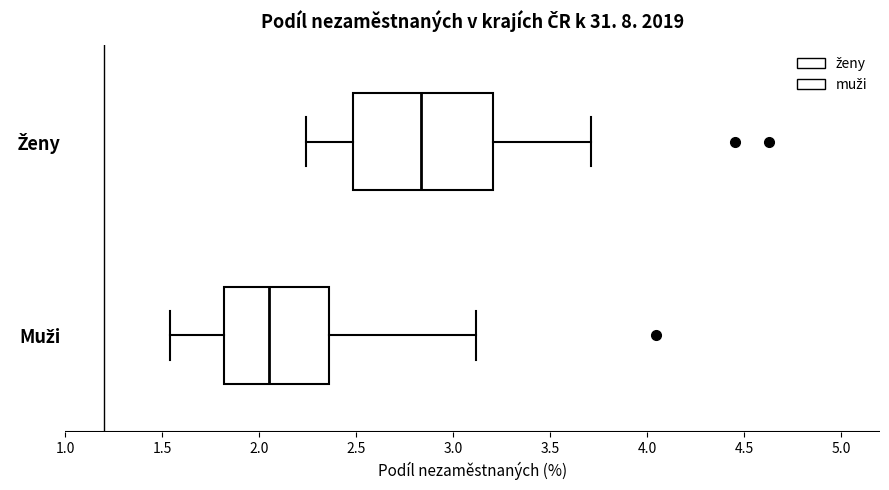

Where does the left whisker of the box for Muži end on the x-axis? The values are not printed on the chart, so give them approximately, as read against the axis.

1.55